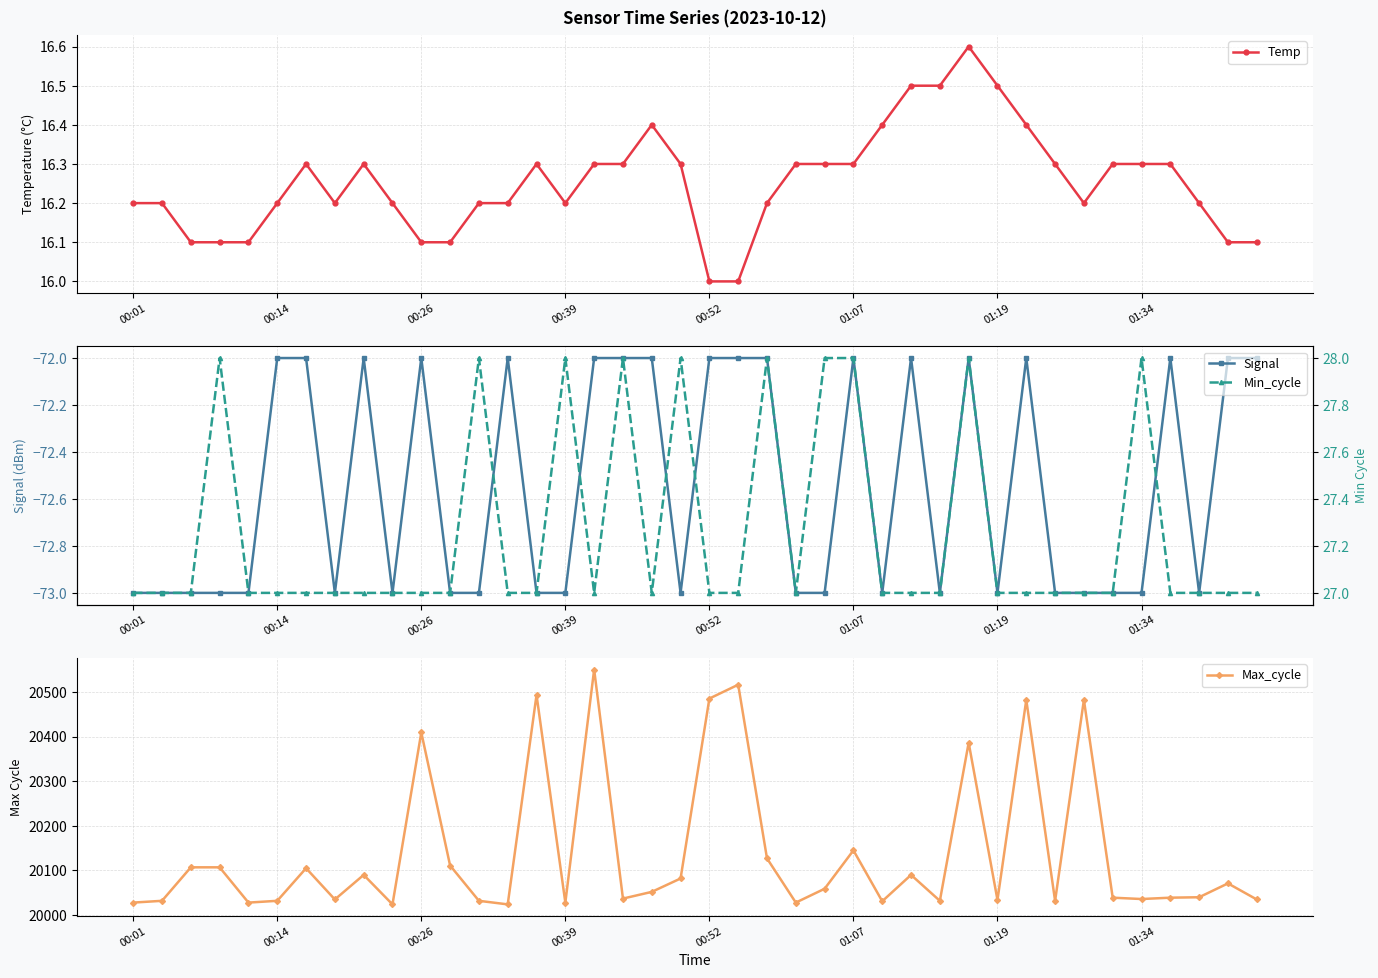

In Signal, how many points are lower than both neighbors (excluding endpoints)?

7